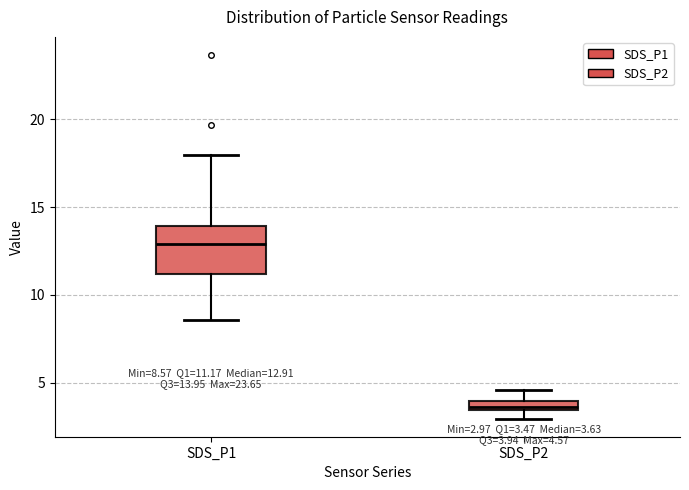

Comparing the boxes themselves (not the whiskers), which one is the tallest?

SDS_P1